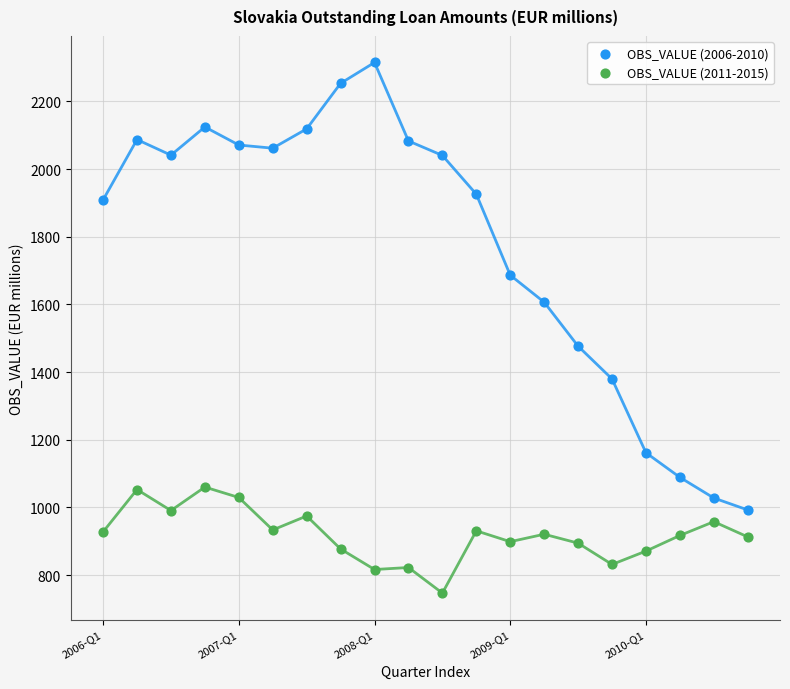

Which series reaches the minimum Y coordinate?

OBS_VALUE (2011-2015)